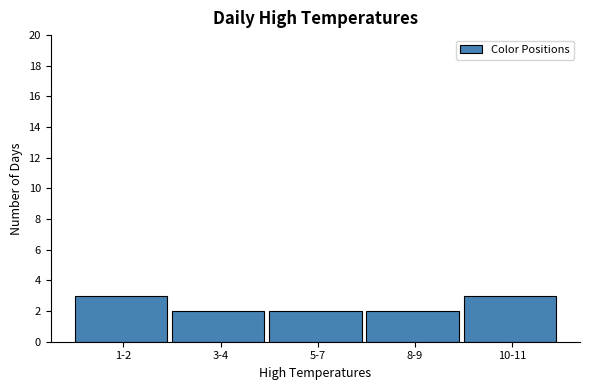

Reading left to right, what are all the values shown in this chart?

1-2=3	3-4=2	5-7=2	8-9=2	10-11=3